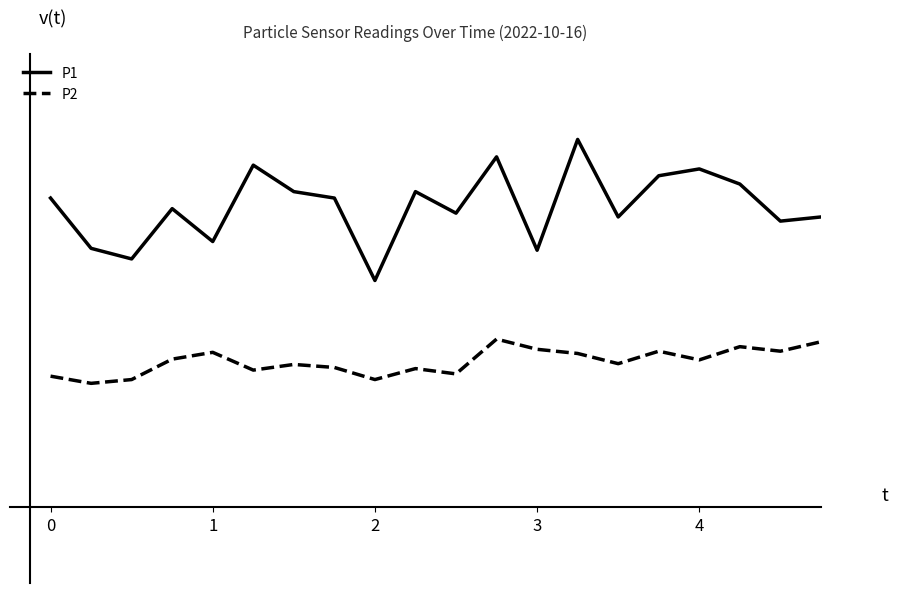

Does the chart display data point markers on the line(s)?

No